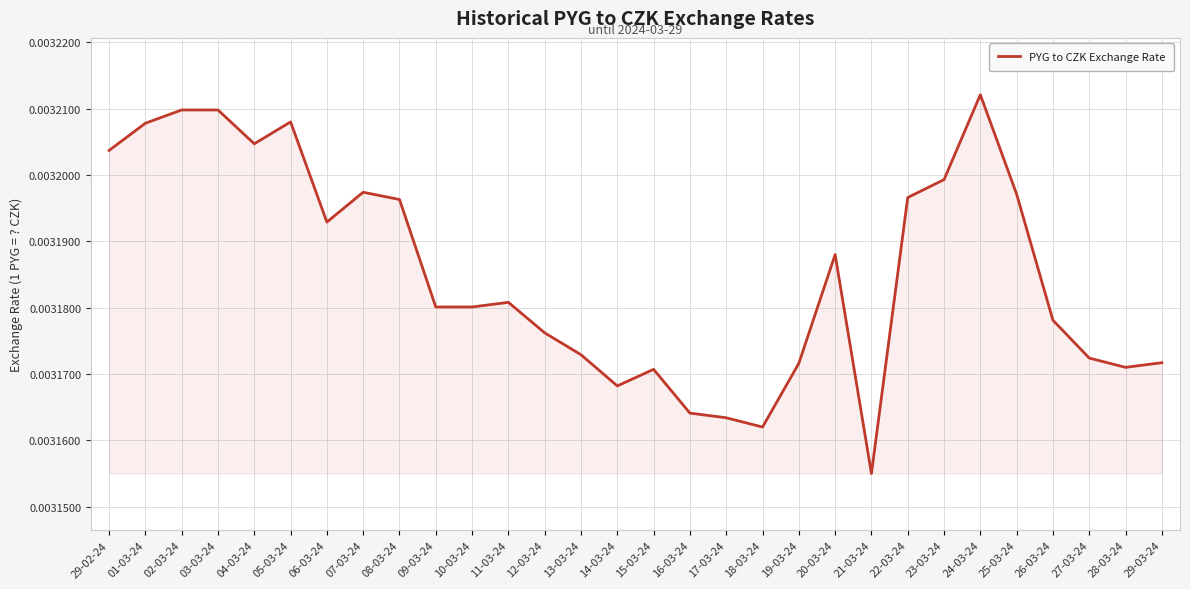

At which category does the chart reach its peak across all series?

24-03-24